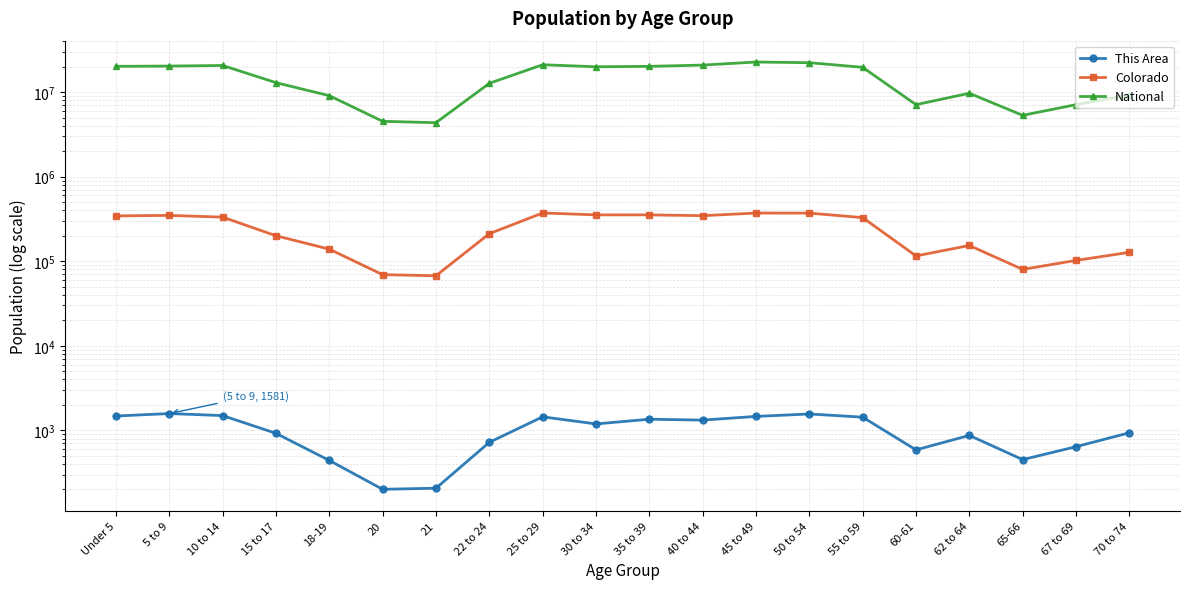

Read the This Area value at 45 to 49, to the nearest 100.

1500